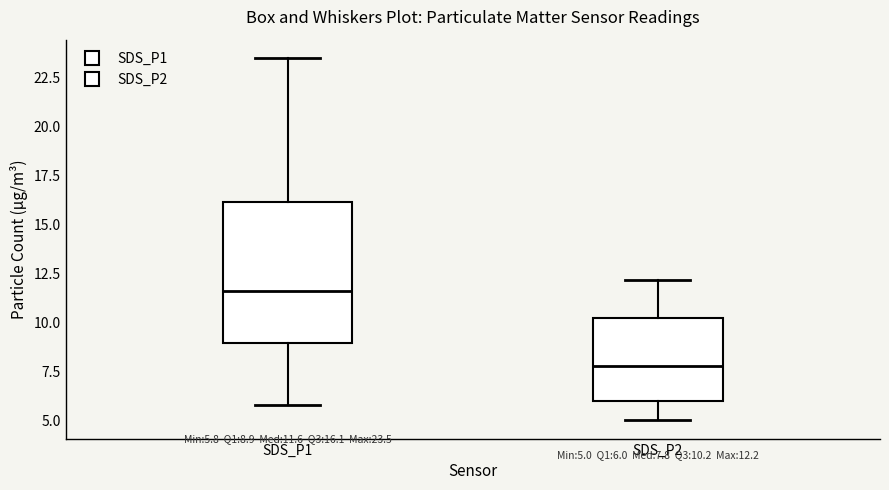

Which box has the lowest median line?

SDS_P2